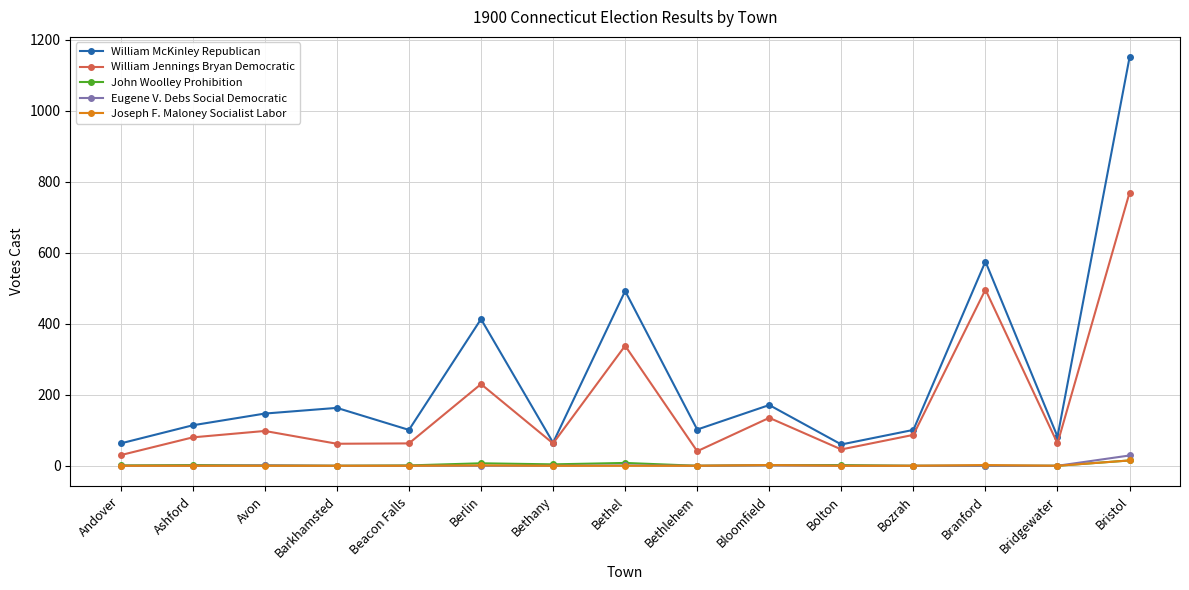

Which series changed the most between Andover and Bethlehem?

William McKinley Republican